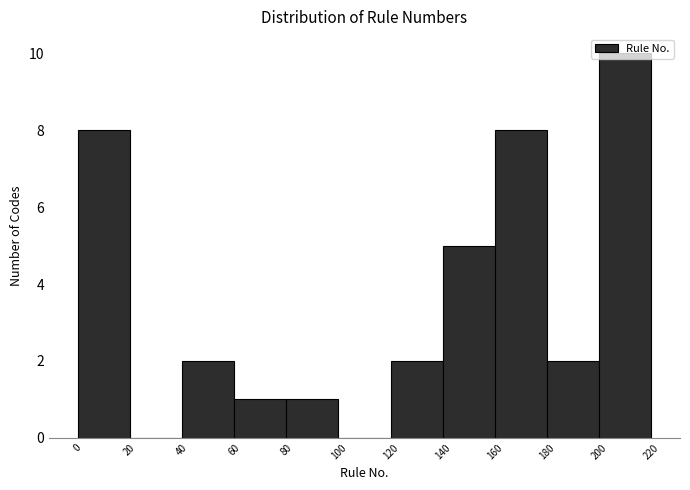

Reading left to right, transcribe this chart: for each bar, give the range it covers on the x-axis and its height. The values are not printed on the chart, so give them approximately, as read against the axis.

0 to 20: 8
20 to 40: 0
40 to 60: 2
60 to 80: 1
80 to 100: 1
100 to 120: 0
120 to 140: 2
140 to 160: 5
160 to 180: 8
180 to 200: 2
200 to 220: 10